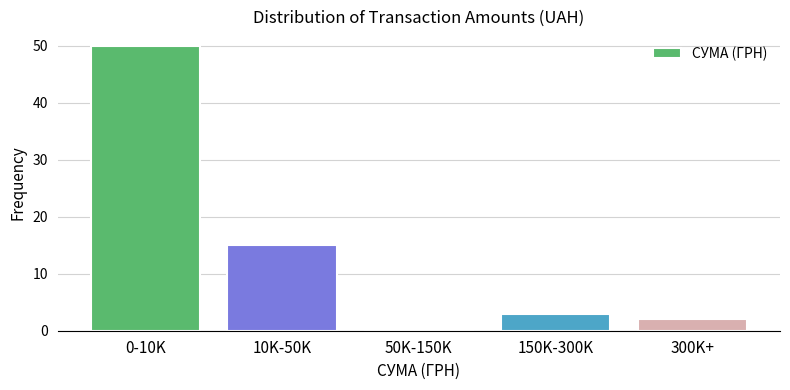

Reading left to right, transcribe all the data shown in this chart.

0-10K=50	10K-50K=15	50K-150K=0	150K-300K=3	300K+=2